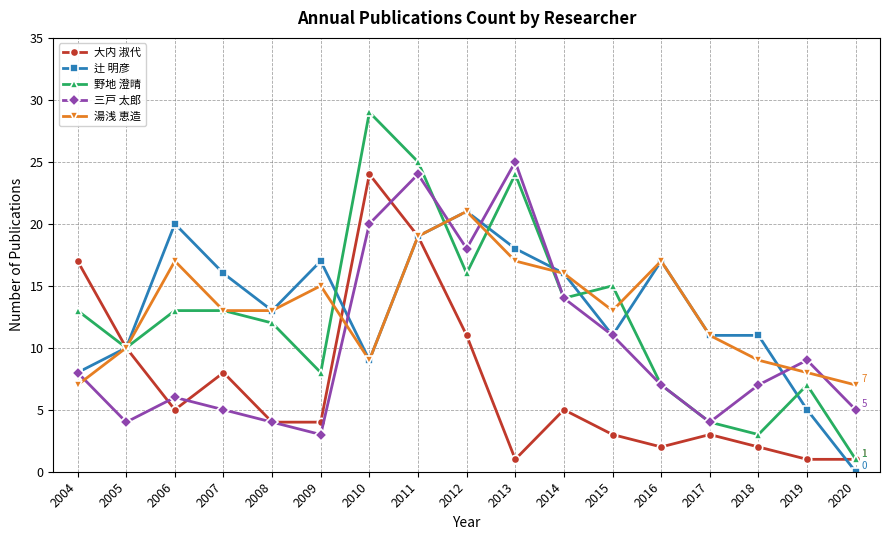

How many data points does each series have?

17